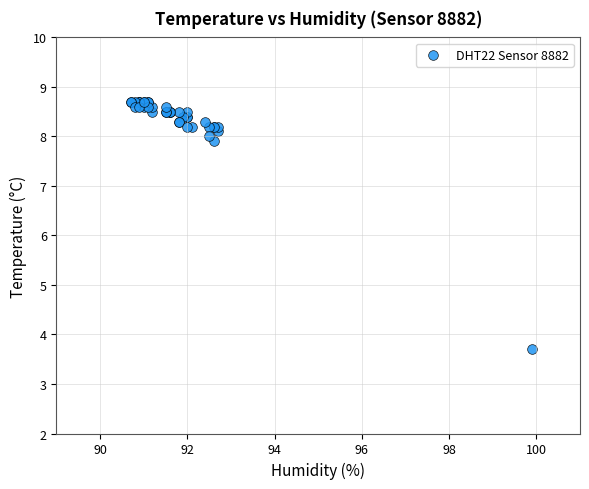

What Y value in the scatter plot is closest to 6?

7.9